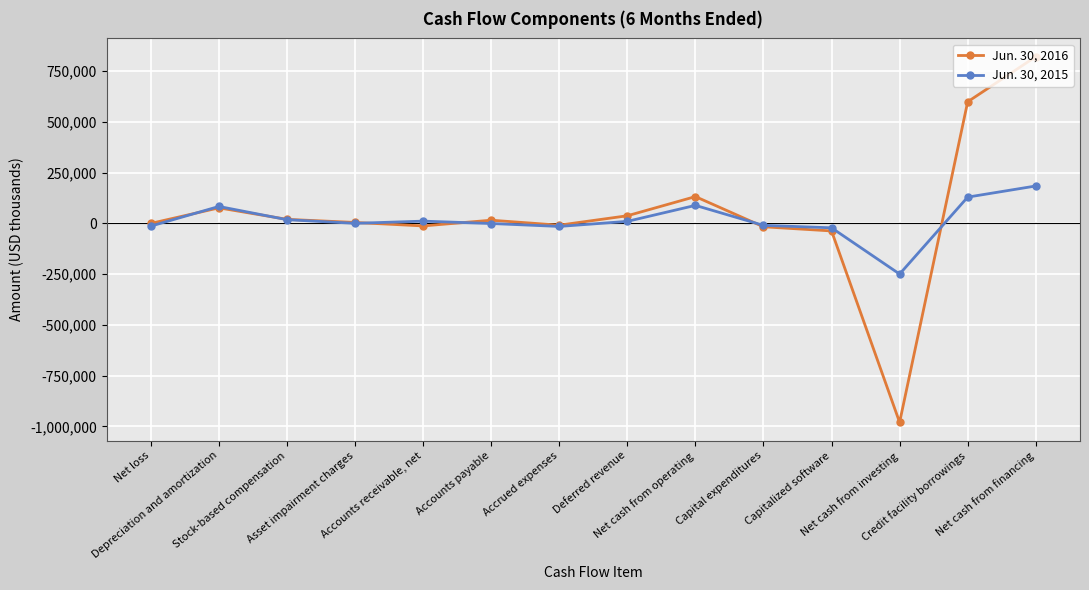

Which label corresponds to the largest value in the chart?

Net cash from financing